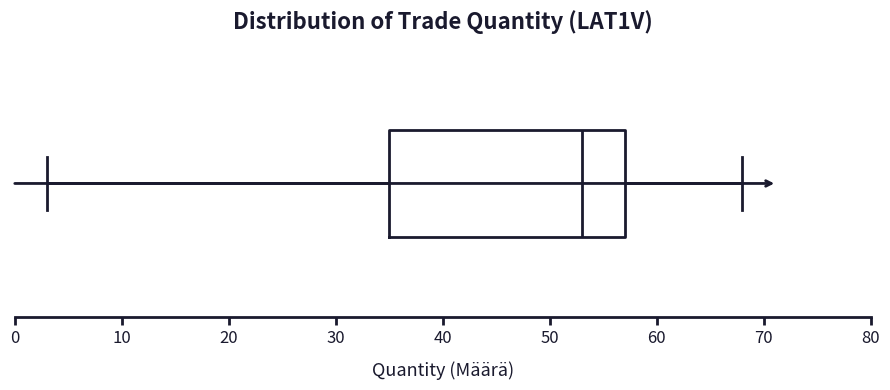

Transcribe this box plot: give where the median line is, the range the box spans, and where the two whiskers end, as read against the x-axis. The values are not printed on the chart, so give them approximately, as read against the axis.

median 53, box 35 to 57, whiskers 3 to 68